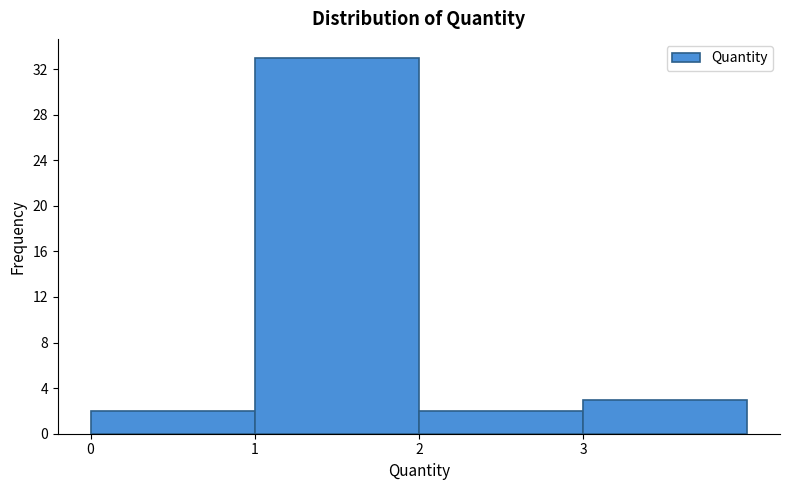

What is the height of the bar covering 0 to 1 on the x-axis? The values are not printed on the chart, so give them approximately, as read against the axis.

2